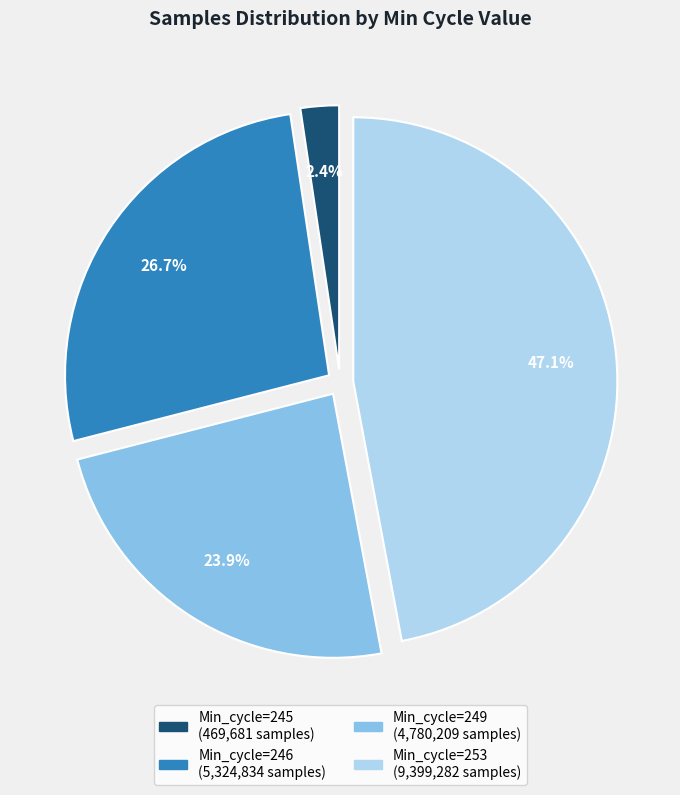

Does any single category account for the majority?

No